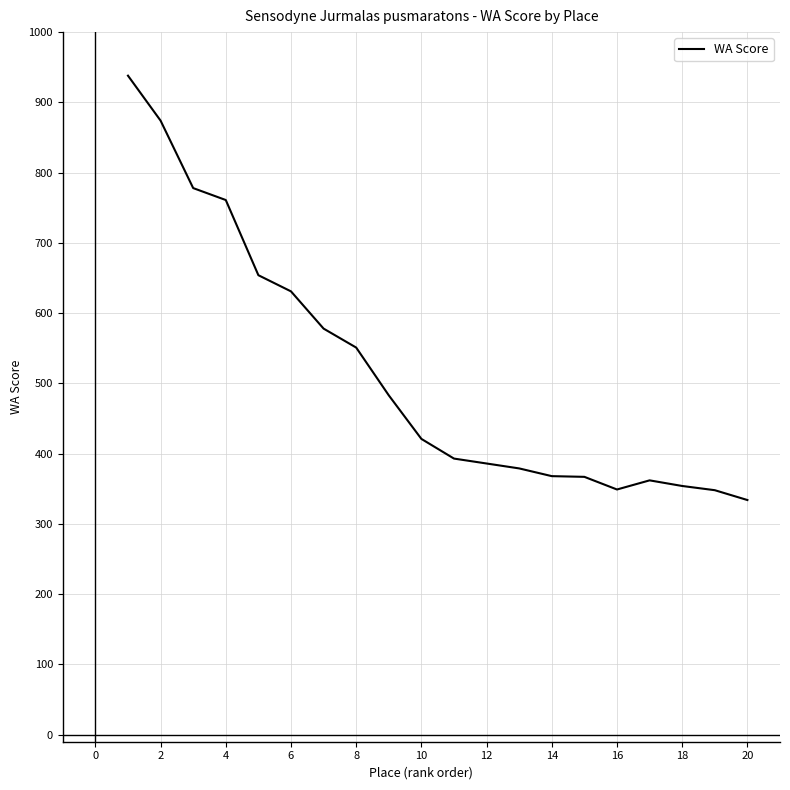

What is the maximum value shown in the chart?

938